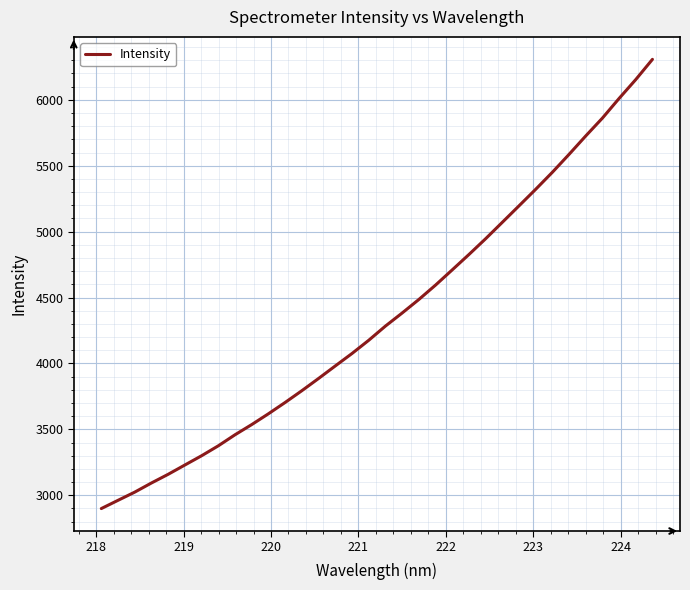

What is the difference between the maximum and minimum values?

3408.0